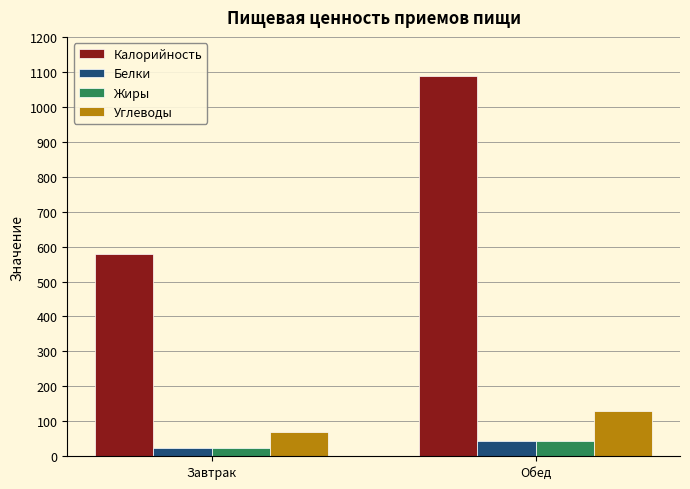

Which series has the widest spread of values?

Калорийность